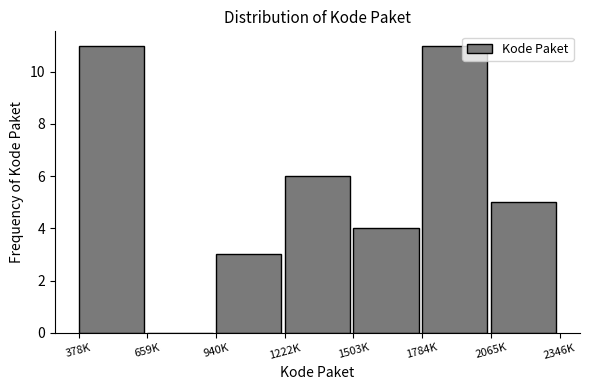

Reading right to left, list all the values displayed in this chart.

2065K=5	1784K=11	1503K=4	1222K=6	940K=3	659K=0	378K=11